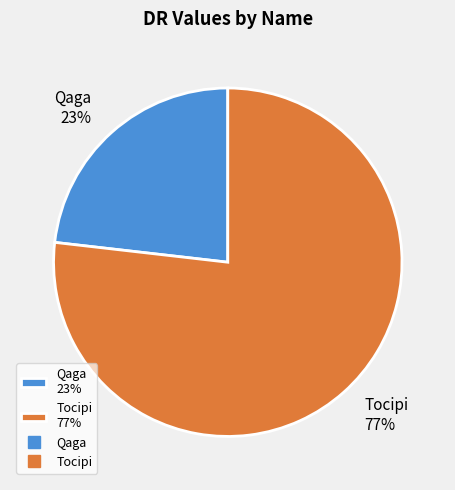

Which category has the smallest portion of the pie?

Qaga